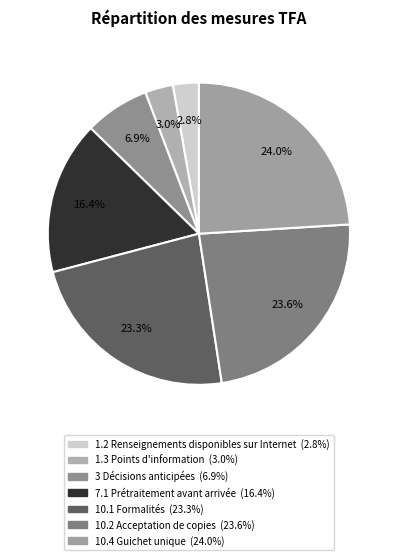

Is there a majority slice in this chart?

No